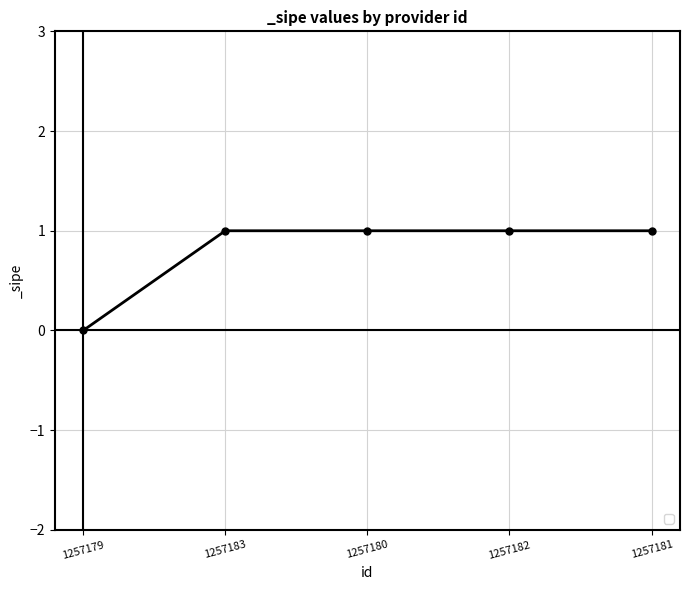

True or false: the data has more than 2 interior local peaks.

False